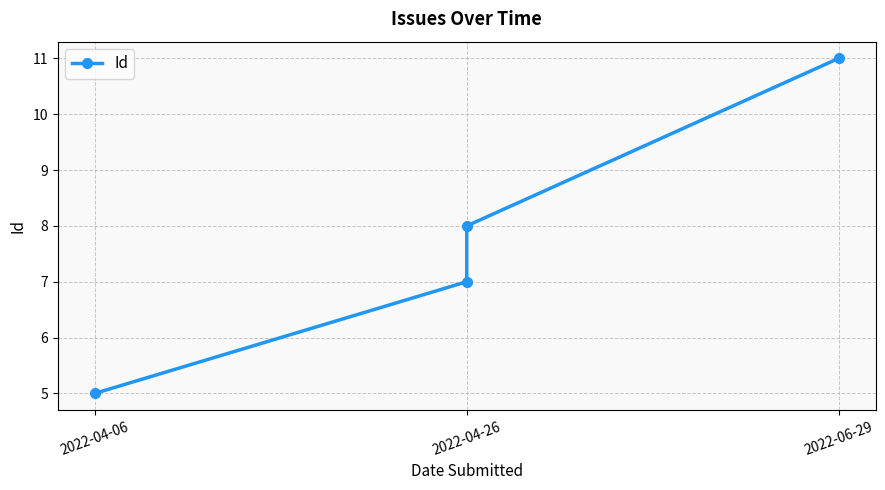

True or false: the data shows 7 at 2022-04-06.

False